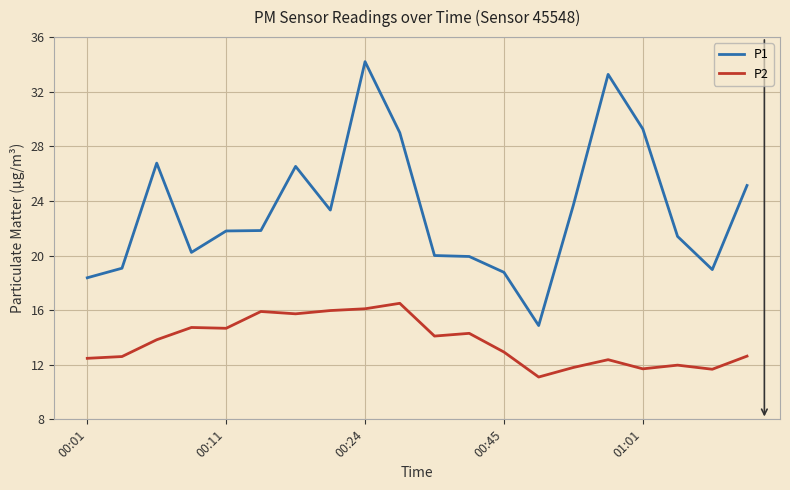

What is the greatest value displayed?

34.2